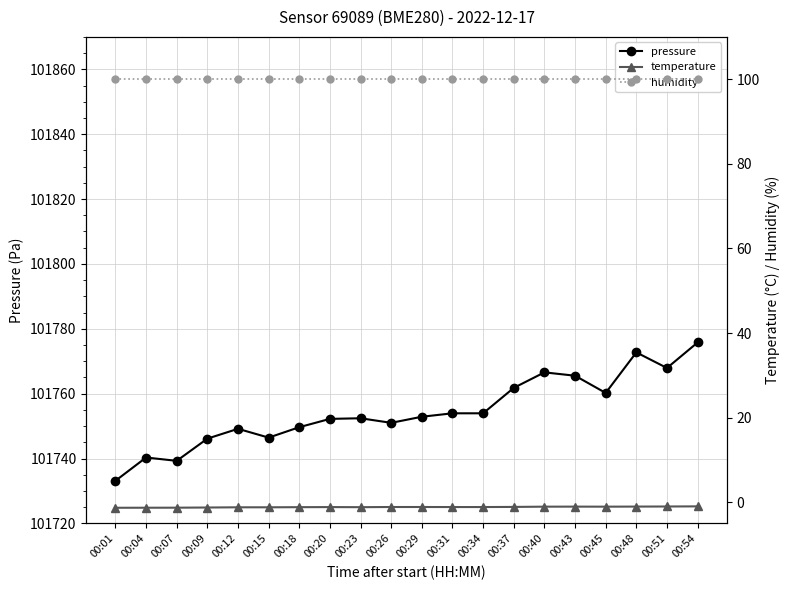

Count the number of data series in this chart.

3